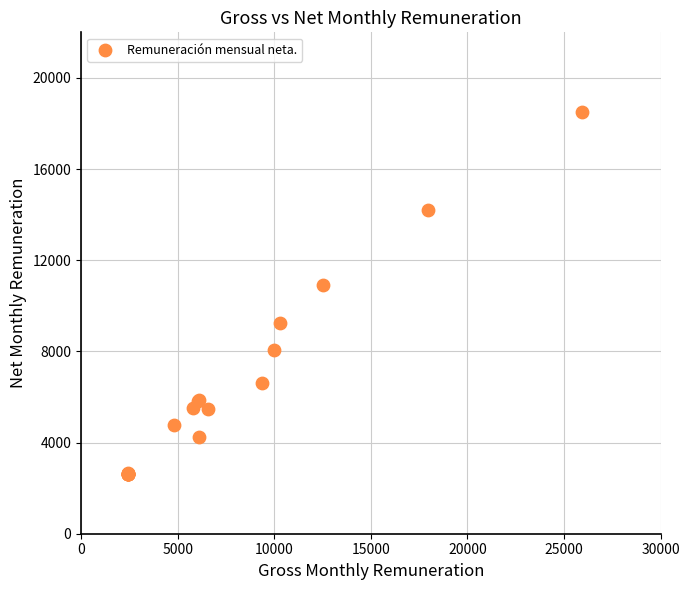

What Y value in the scatter plot is closest to 10560?

10910.9